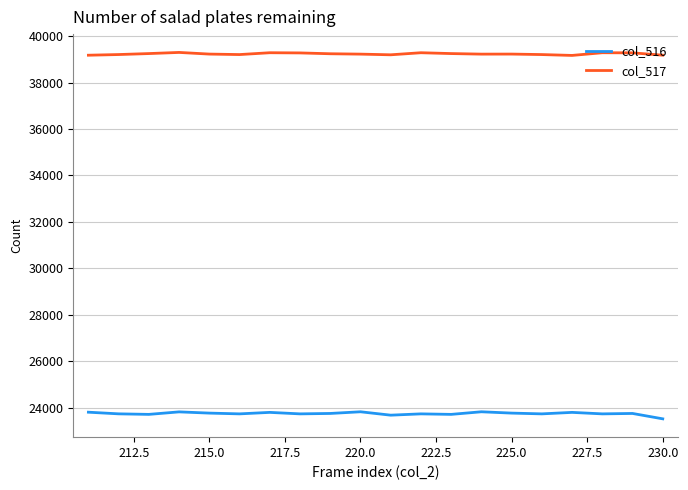

Which series has the largest total across all categories?

col_517